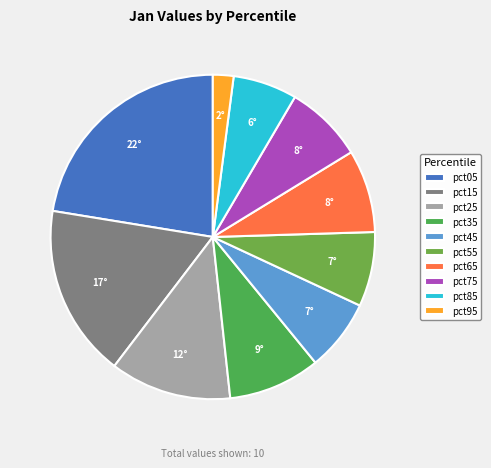

Is there a majority slice in this chart?

No